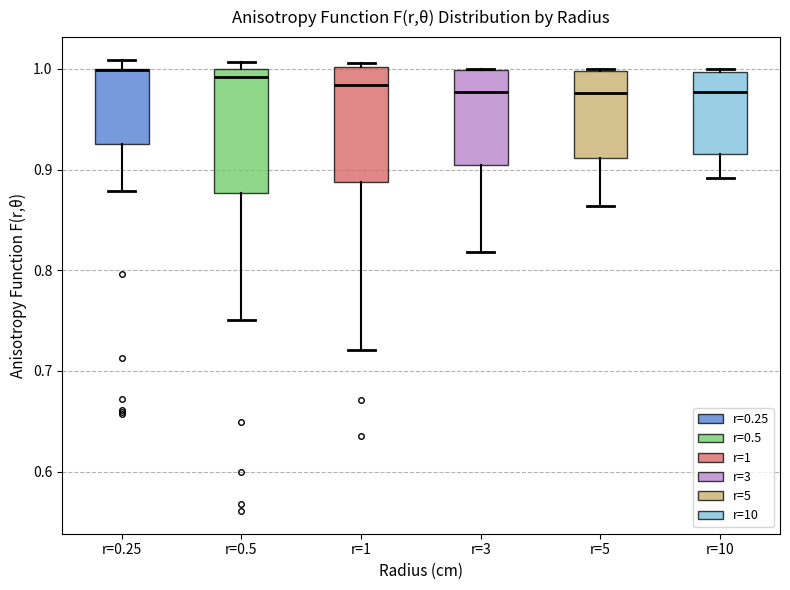

Reading left to right, transcribe this box plot: for each box, give where its median line is, the range the box spans, and where its two whiskers end, as read against the y-axis. The values are not printed on the chart, so give them approximately, as read against the axis.

r=0.25: median 1.00 (drawn on the box's upper edge), box 0.93 to 1.00, whiskers 0.88 to 1.01
r=0.5: median 0.99, box 0.88 to 1.00, whiskers 0.75 to 1.01
r=1: median 0.98, box 0.89 to 1.00, whiskers 0.72 to 1.01
r=3: median 0.98, box 0.90 to 1.00, whiskers 0.82 to 1.00
r=5: median 0.98, box 0.91 to 1.00, whiskers 0.86 to 1.00
r=10: median 0.98, box 0.92 to 1.00, whiskers 0.89 to 1.00